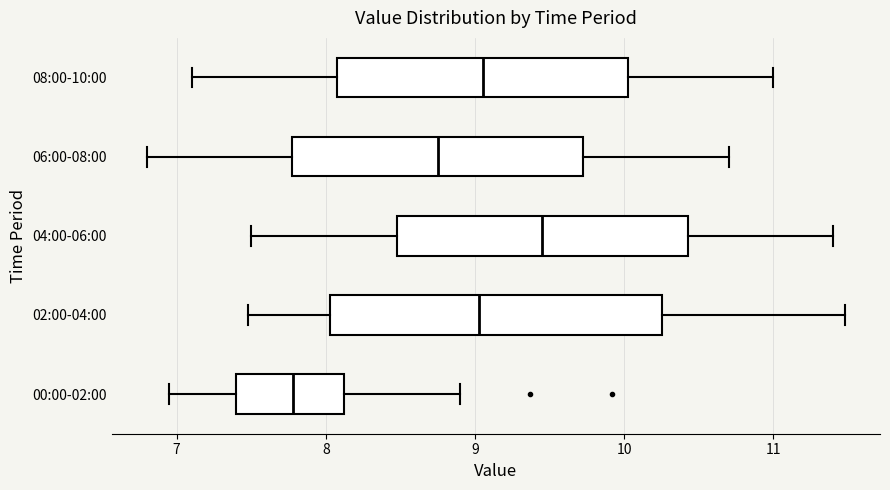

Comparing the boxes themselves (not the whiskers), which one is the widest?

02:00-04:00